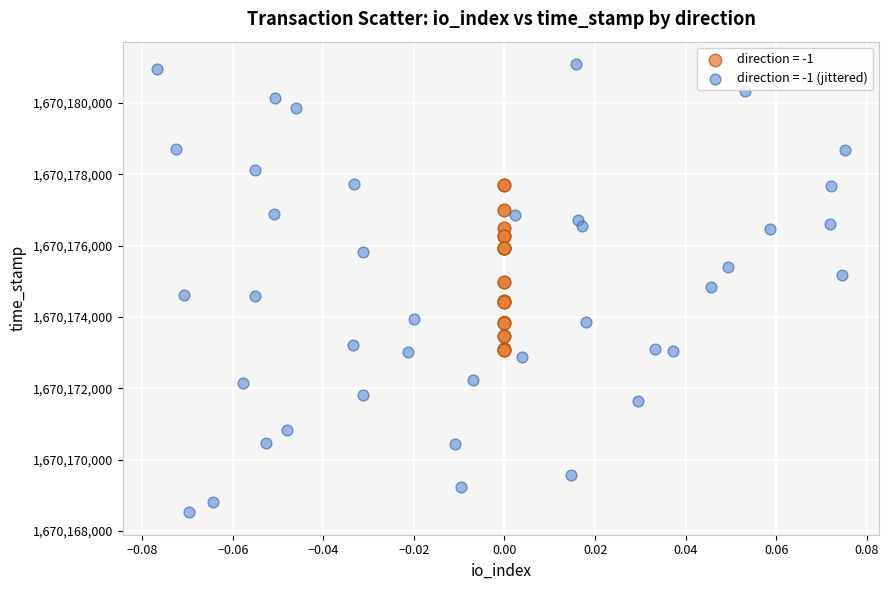

Which series contains the lowest Y value?

direction = -1 (jittered)